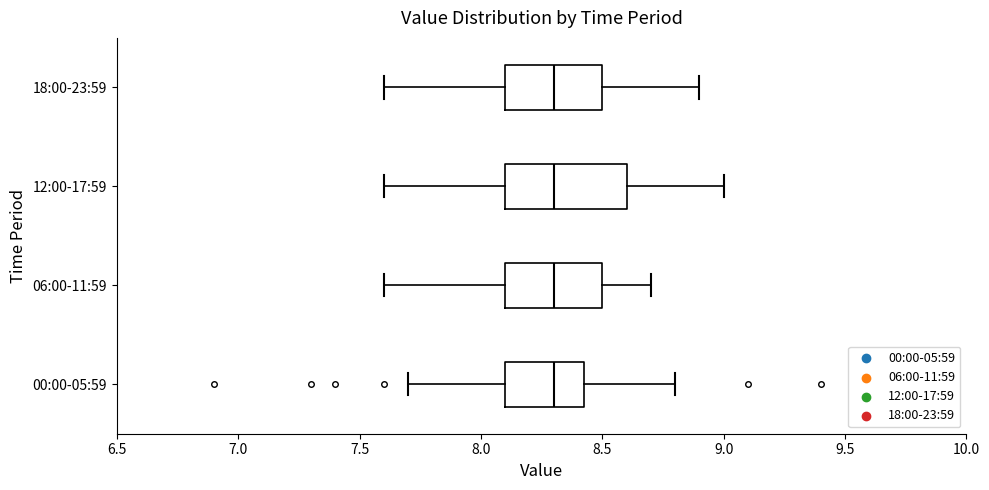

Comparing the boxes themselves (not the whiskers), which one is the widest?

12:00-17:59